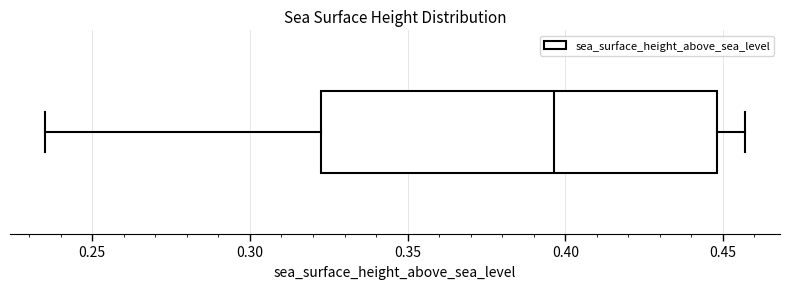

Transcribe this box plot: give where the median line is, the range the box spans, and where the two whiskers end, as read against the x-axis. The values are not printed on the chart, so give them approximately, as read against the axis.

median 0.395, box 0.325 to 0.450, whiskers 0.235 to 0.455